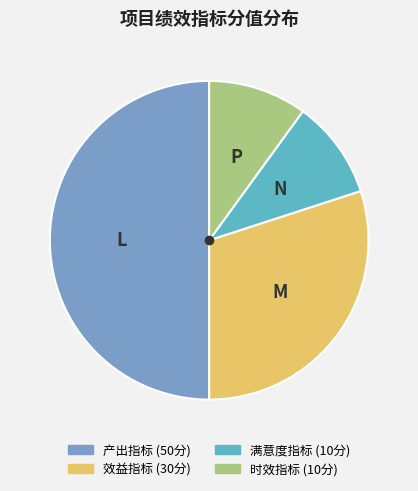

Does 满意度指标 account for over 50% of the chart?

No